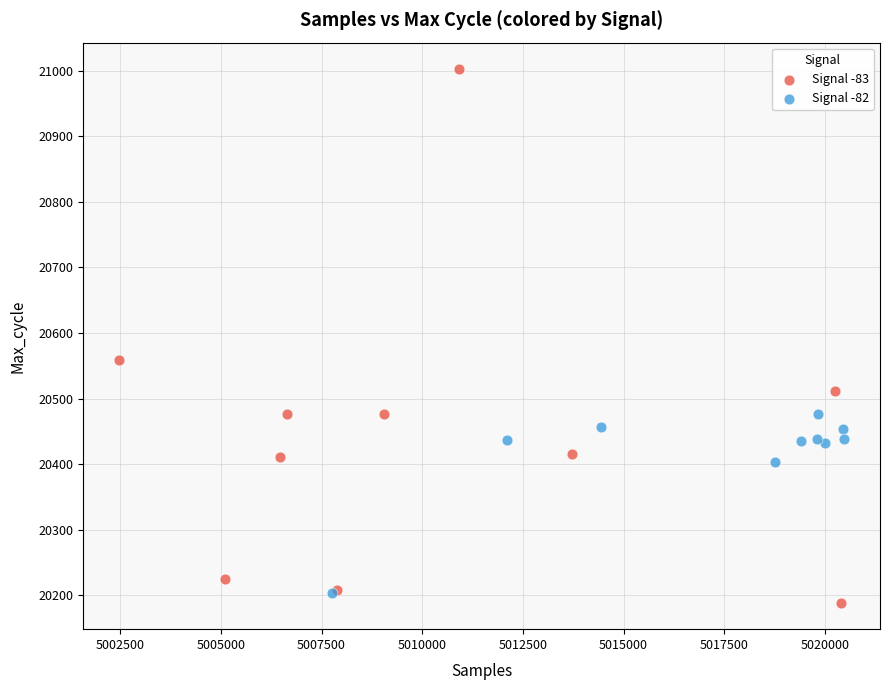

Which series contains the highest Y value?

Signal -83